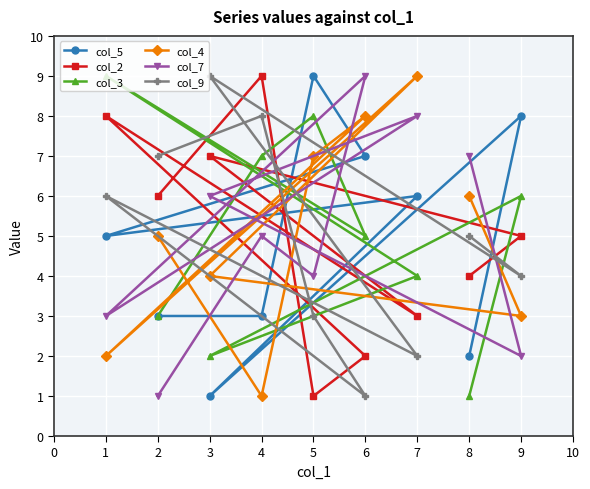

Reading left to right, extract all data points from this chart.

col_5: 1=5	2=3	3=1	4=3	5=9	6=7	7=6	8=2	9=8
col_2: 1=8	2=6	3=7	4=9	5=1	6=2	7=3	8=4	9=5
col_3: 1=9	2=3	3=2	4=7	5=8	6=5	7=4	8=1	9=6
col_4: 1=2	2=5	3=4	4=1	5=7	6=8	7=9	8=6	9=3
col_7: 1=3	2=1	3=6	4=5	5=4	6=9	7=8	8=7	9=2
col_9: 1=6	2=7	3=9	4=8	5=3	6=1	7=2	8=5	9=4